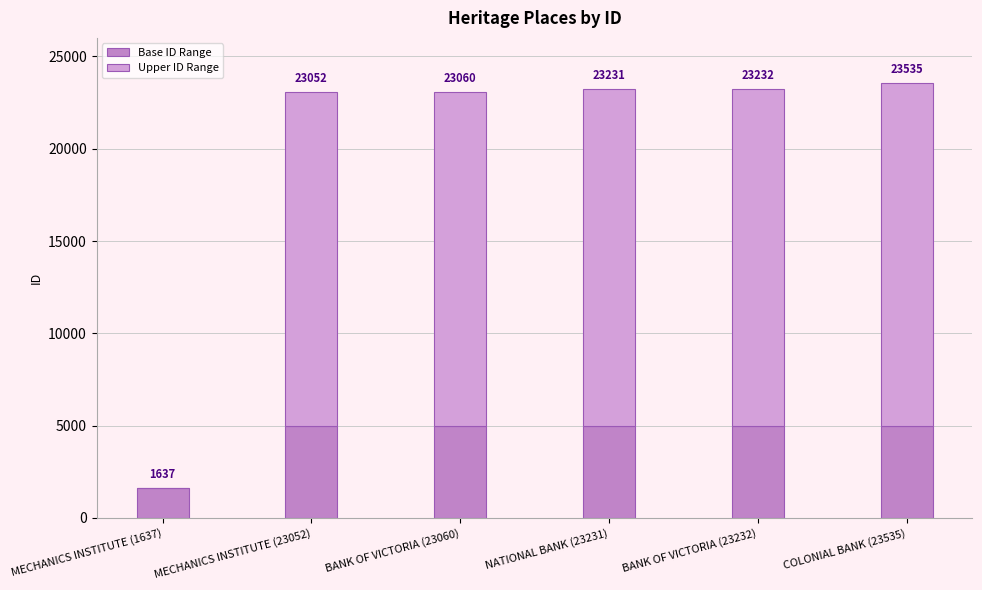

Does the chart contain stacked bars?

Yes